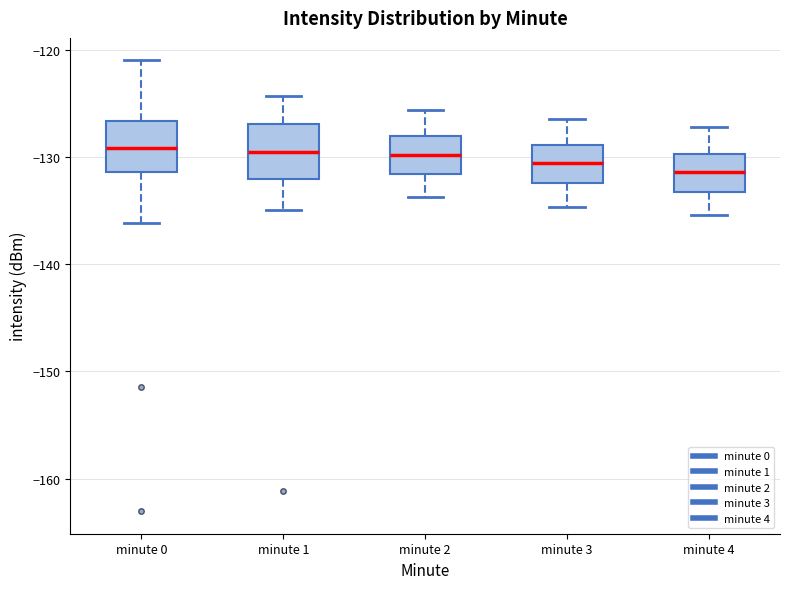

Reading left to right, transcribe this box plot: for each box, give where its median line is, the range the box spans, and where its two whiskers end, as read against the y-axis. The values are not printed on the chart, so give them approximately, as read against the axis.

minute 0: median -129, box -131 to -127, whiskers -136 to -121
minute 1: median -130, box -132 to -127, whiskers -135 to -124
minute 2: median -130, box -132 to -128, whiskers -134 to -126
minute 3: median -131, box -132 to -129, whiskers -135 to -126
minute 4: median -131, box -133 to -130, whiskers -135 to -127